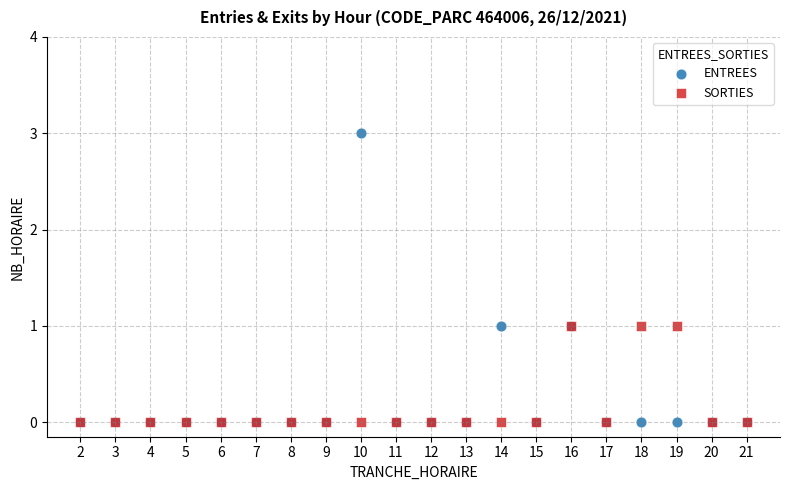

Which series reaches the maximum Y coordinate?

ENTREES